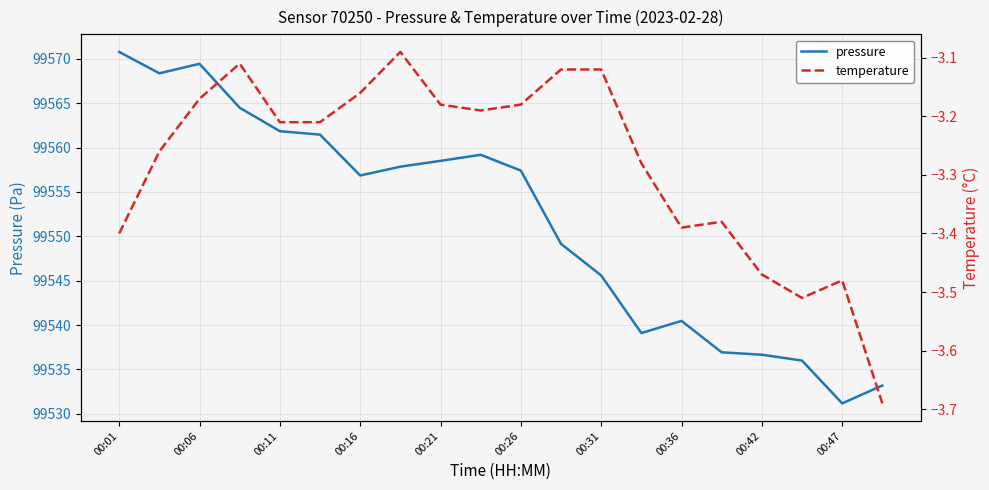

True or false: temperature and pressure cross at least once.

False